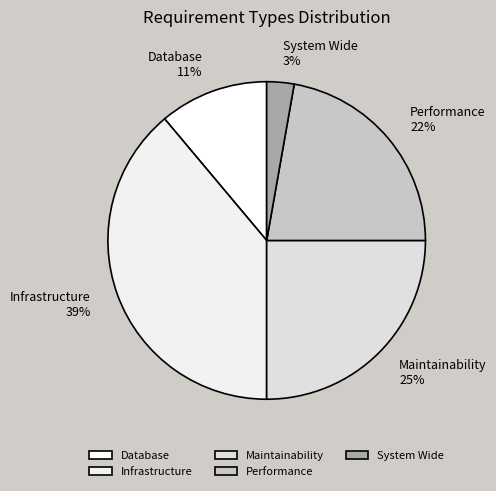

Which slice is the largest?

Infrastructure